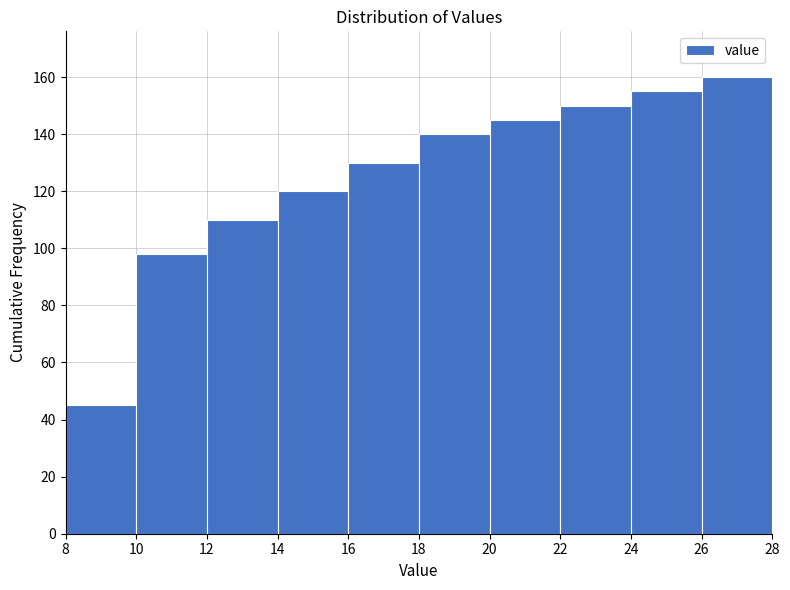

Over which range of the x-axis is the bar tallest?

26 to 28